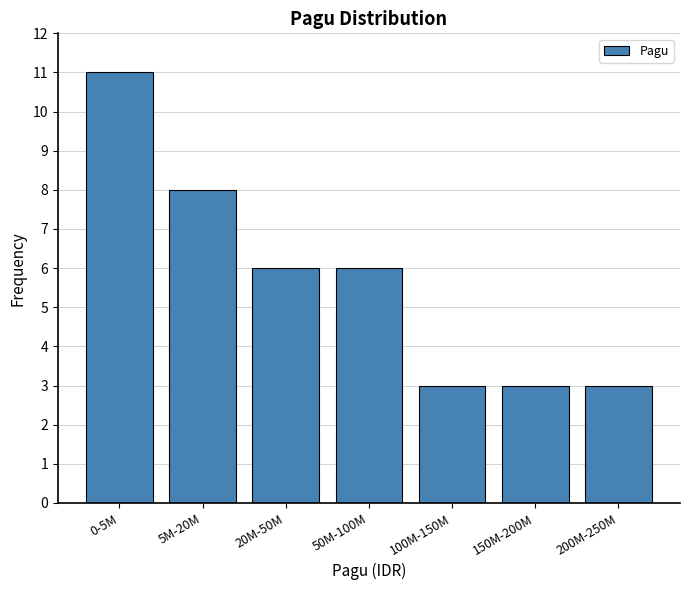

Reading right to left, list all the values displayed in this chart.

200M-250M=3	150M-200M=3	100M-150M=3	50M-100M=6	20M-50M=6	5M-20M=8	0-5M=11